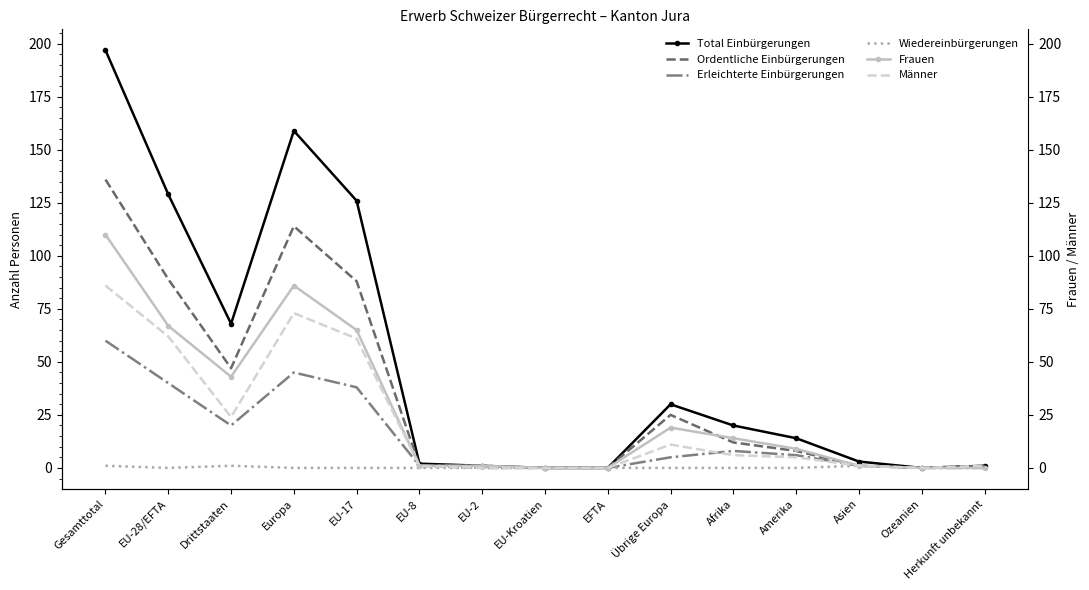

Reading right to left, list all the values displayed in this chart.

Total Einbürgerungen: Herkunft unbekannt=1	Ozeanien=0	Asien=3	Amerika=14	Afrika=20	Übrige Europa=30	EFTA=0	EU-Kroatien=0	EU-2=1	EU-8=2	EU-17=126	Europa=159	Drittstaaten=68	EU-28/EFTA=129	Gesamttotal=197
Ordentliche Einbürgerungen: Herkunft unbekannt=1	Ozeanien=0	Asien=1	Amerika=8	Afrika=12	Übrige Europa=25	EFTA=0	EU-Kroatien=0	EU-2=0	EU-8=1	EU-17=88	Europa=114	Drittstaaten=47	EU-28/EFTA=89	Gesamttotal=136
Erleichterte Einbürgerungen: Herkunft unbekannt=0	Ozeanien=0	Asien=1	Amerika=6	Afrika=8	Übrige Europa=5	EFTA=0	EU-Kroatien=0	EU-2=1	EU-8=1	EU-17=38	Europa=45	Drittstaaten=20	EU-28/EFTA=40	Gesamttotal=60
Wiedereinbürgerungen: Herkunft unbekannt=0	Ozeanien=0	Asien=1	Amerika=0	Afrika=0	Übrige Europa=0	EFTA=0	EU-Kroatien=0	EU-2=0	EU-8=0	EU-17=0	Europa=0	Drittstaaten=1	EU-28/EFTA=0	Gesamttotal=1
Frauen: Herkunft unbekannt=0	Ozeanien=0	Asien=1	Amerika=9	Afrika=14	Übrige Europa=19	EFTA=0	EU-Kroatien=0	EU-2=1	EU-8=1	EU-17=65	Europa=86	Drittstaaten=43	EU-28/EFTA=67	Gesamttotal=110
Männer: Herkunft unbekannt=1	Ozeanien=0	Asien=1	Amerika=5	Afrika=6	Übrige Europa=11	EFTA=0	EU-Kroatien=0	EU-2=0	EU-8=1	EU-17=61	Europa=73	Drittstaaten=24	EU-28/EFTA=62	Gesamttotal=86